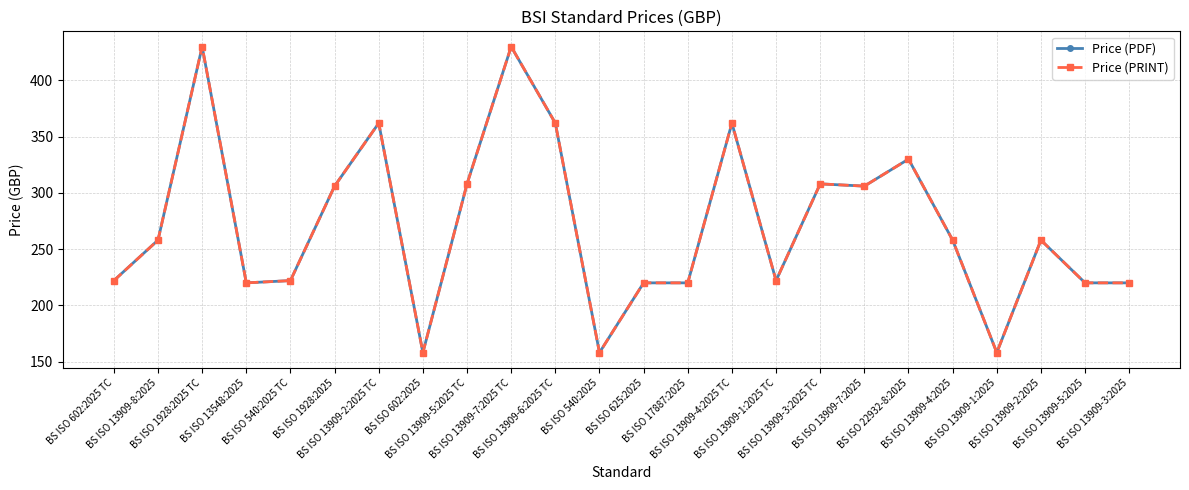

Is this an area chart (filled region under the line)?

No